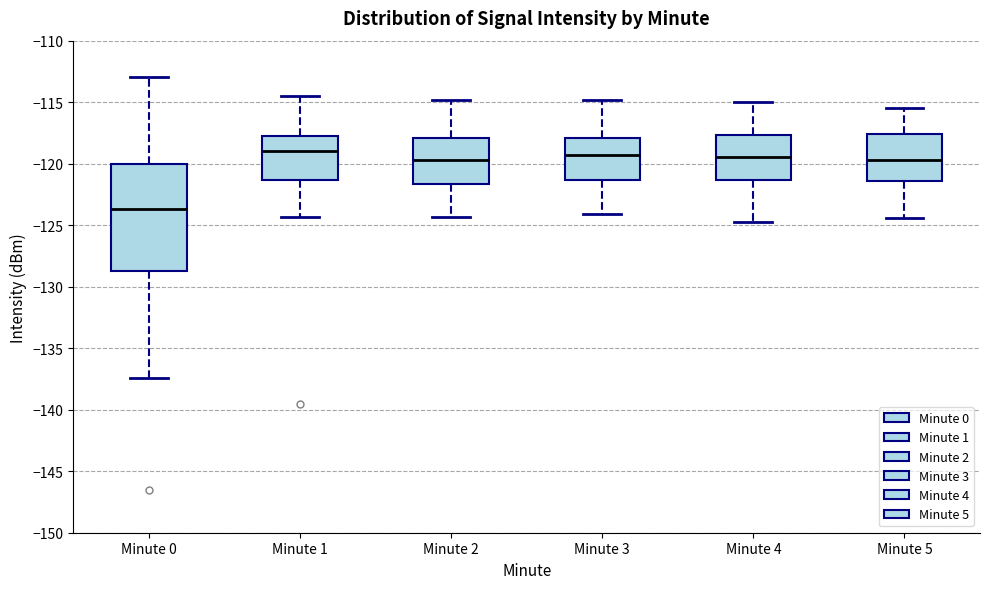

Reading left to right, read every box against the y-axis: the position of its median line, the range the box covers, and the ends of its whiskers. The values are not printed on the chart, so give them approximately, as read against the axis.

Minute 0: median -123.5, box -128.5 to -120.0, whiskers -137.5 to -113.0
Minute 1: median -119.0, box -121.5 to -117.5, whiskers -124.5 to -114.5
Minute 2: median -119.5, box -121.5 to -118.0, whiskers -124.5 to -115.0
Minute 3: median -119.5, box -121.5 to -118.0, whiskers -124.0 to -115.0
Minute 4: median -119.5, box -121.5 to -117.5, whiskers -125.0 to -115.0
Minute 5: median -119.5, box -121.5 to -117.5, whiskers -124.5 to -115.5